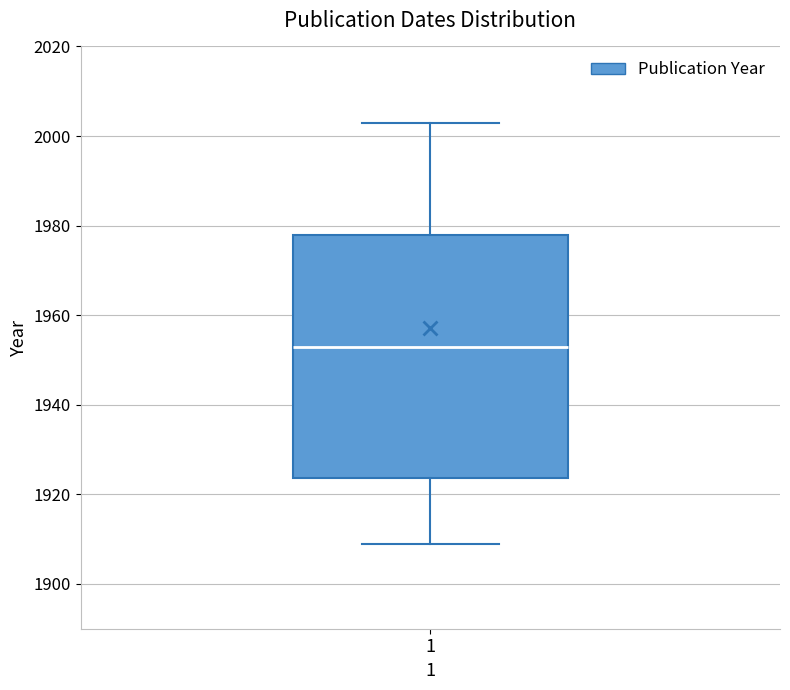

Transcribe this box plot: give where the median line is, the range the box spans, and where the two whiskers end, as read against the y-axis. The values are not printed on the chart, so give them approximately, as read against the axis.

median 1954, box 1924 to 1978, whiskers 1910 to 2004